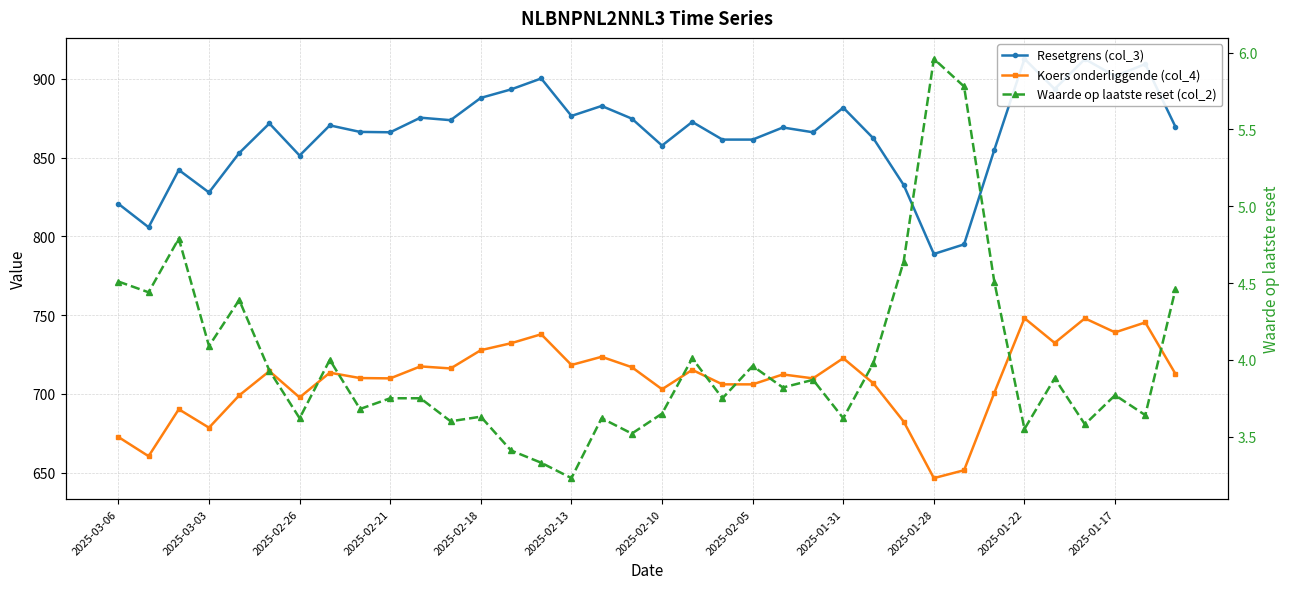

Is the value of Waarde op laatste reset (col_2) at 2025-03-06 greater than the value of Resetgrens (col_3) at 34?

No